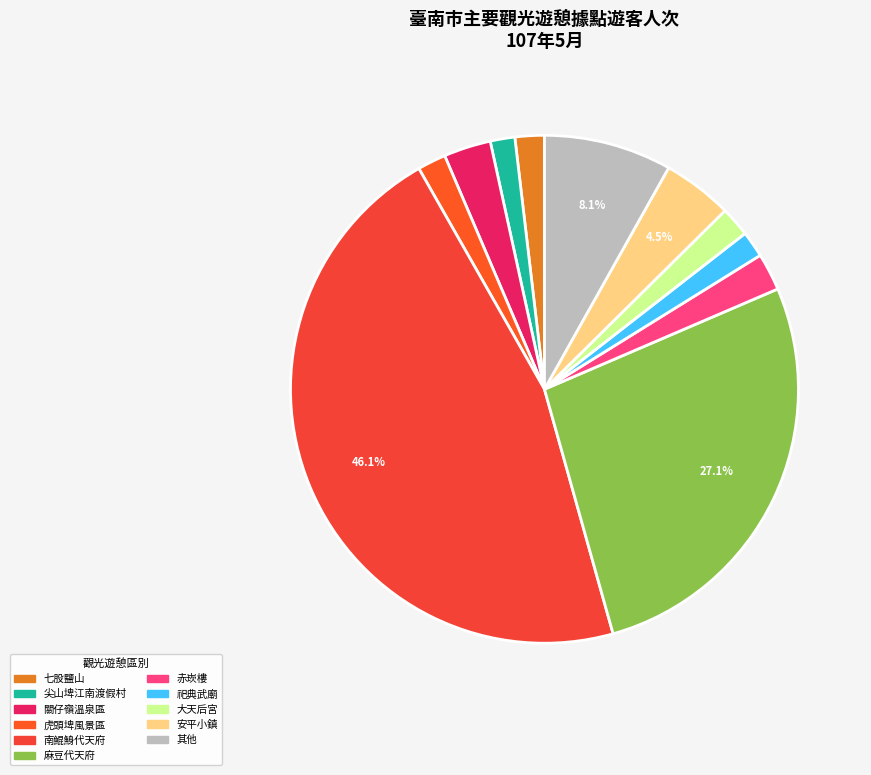

What is the largest slice in the pie chart?

南鯤鯓代天府